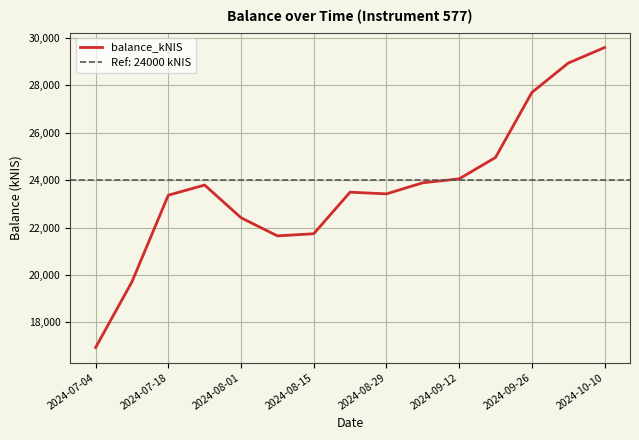

True or false: the data shows 10832.9 at 9.

False